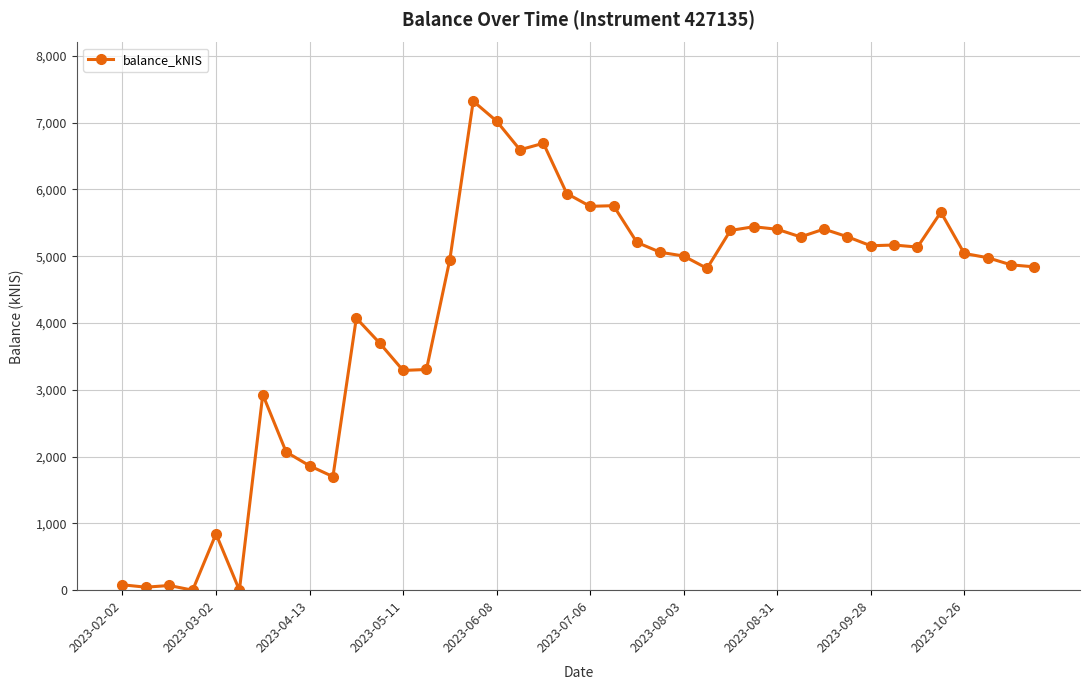

How many data points are less than 5042?

20